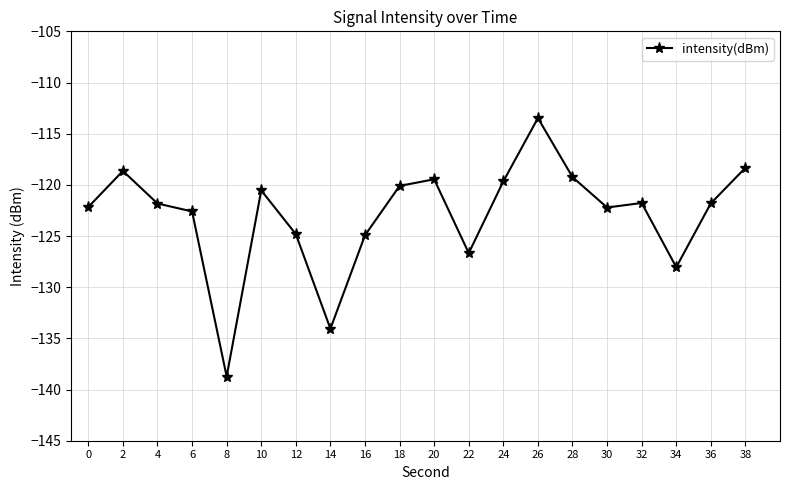

What is the smallest value displayed?

-138.7